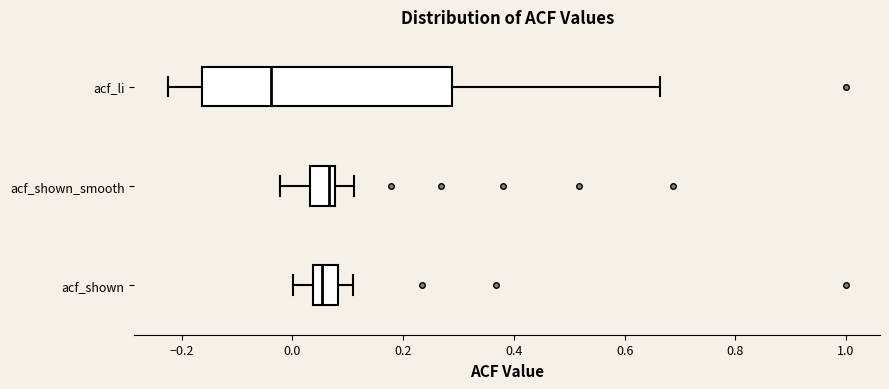

Where is the left edge of the box for acf_shown_smooth on the x-axis? The values are not printed on the chart, so give them approximately, as read against the axis.

0.04